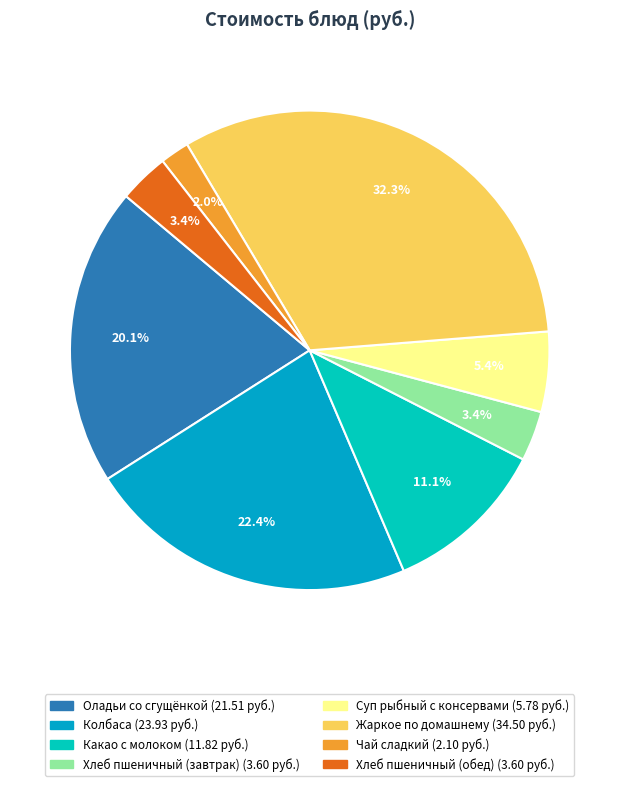

To the nearest percent, what is the difference between the largest and smallest slice percentages?

30%